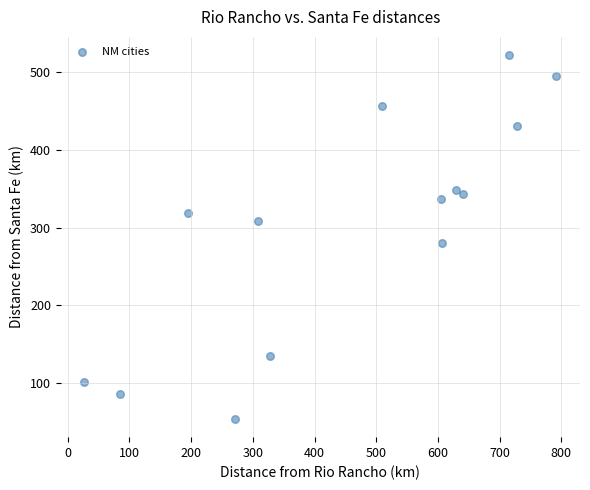

What Y value in the scatter plot is closest to 288?

280